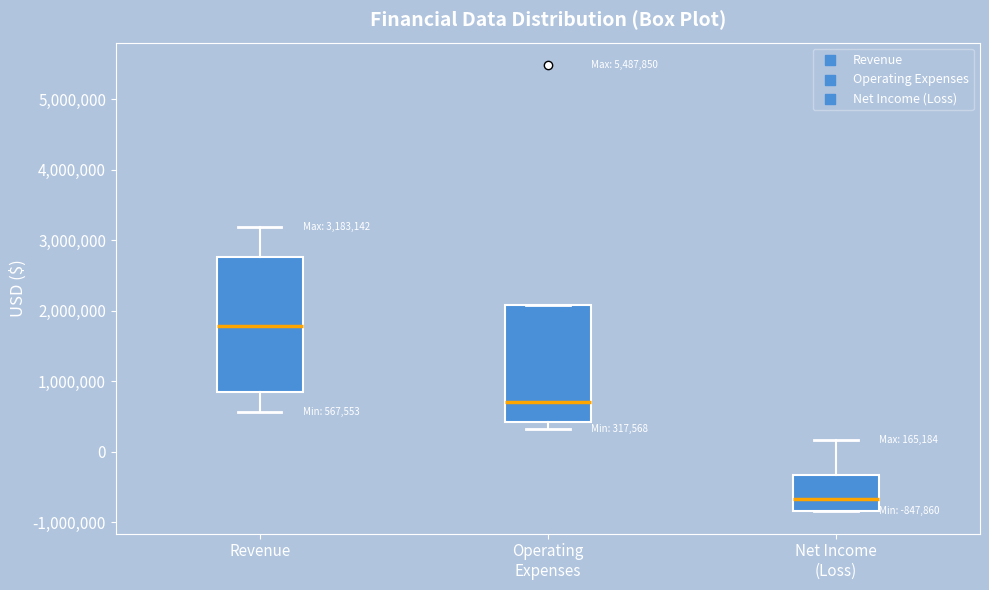

Comparing the boxes themselves (not the whiskers), which one is the tallest?

Revenue